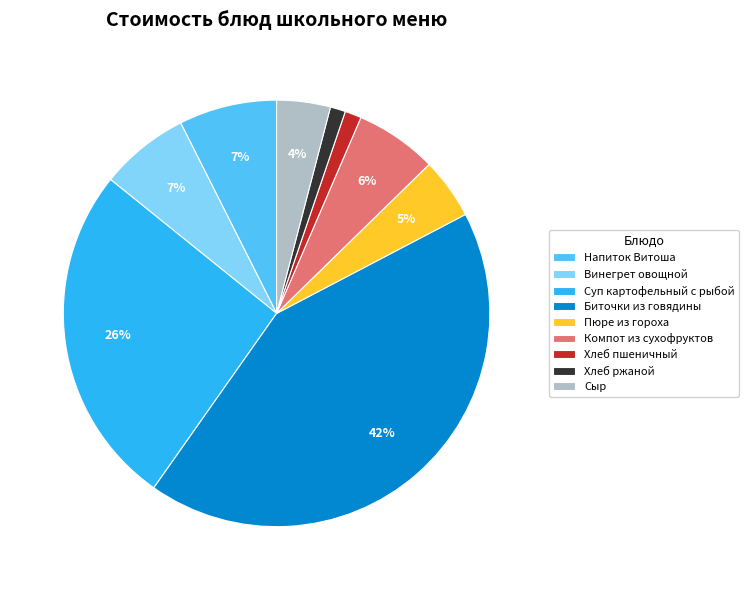

Is the sum of Хлеб ржаной and Биточки из говядины greater than half?

No